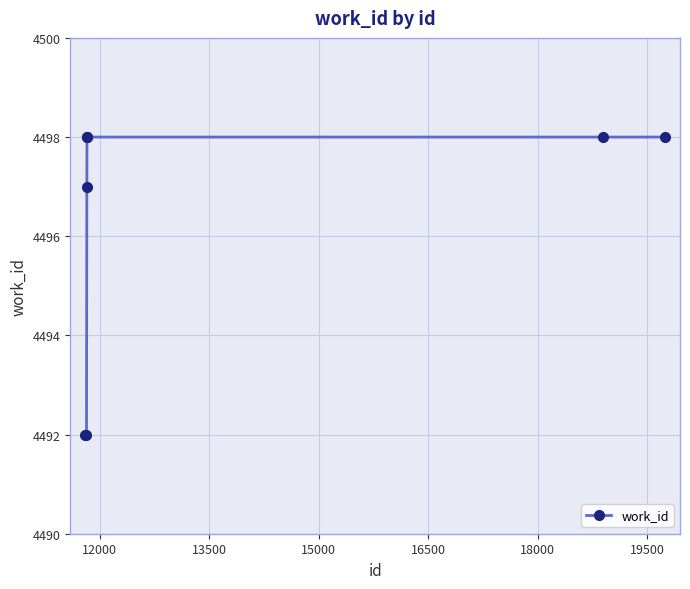

What is the greatest value displayed?

4498